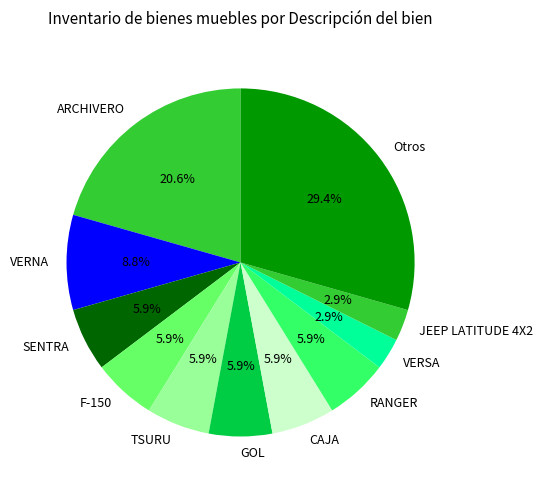

To the nearest percent, what portion does ARCHIVERO represent?

21%